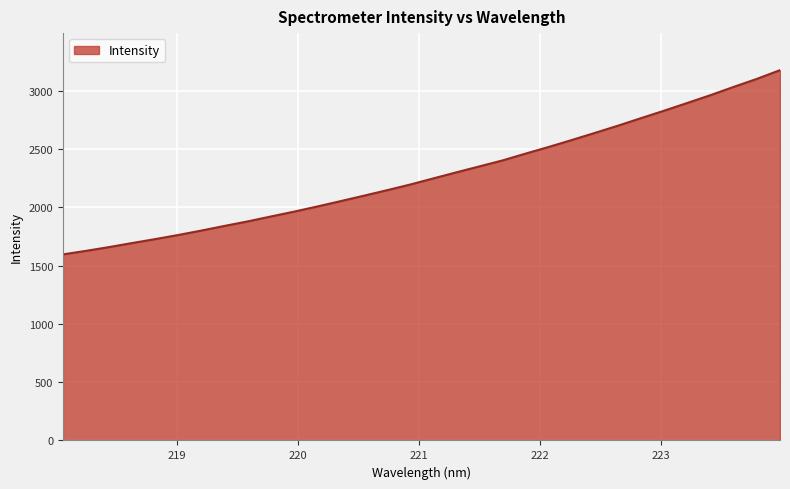

What is the difference between the maximum and minimum values?

1581.3